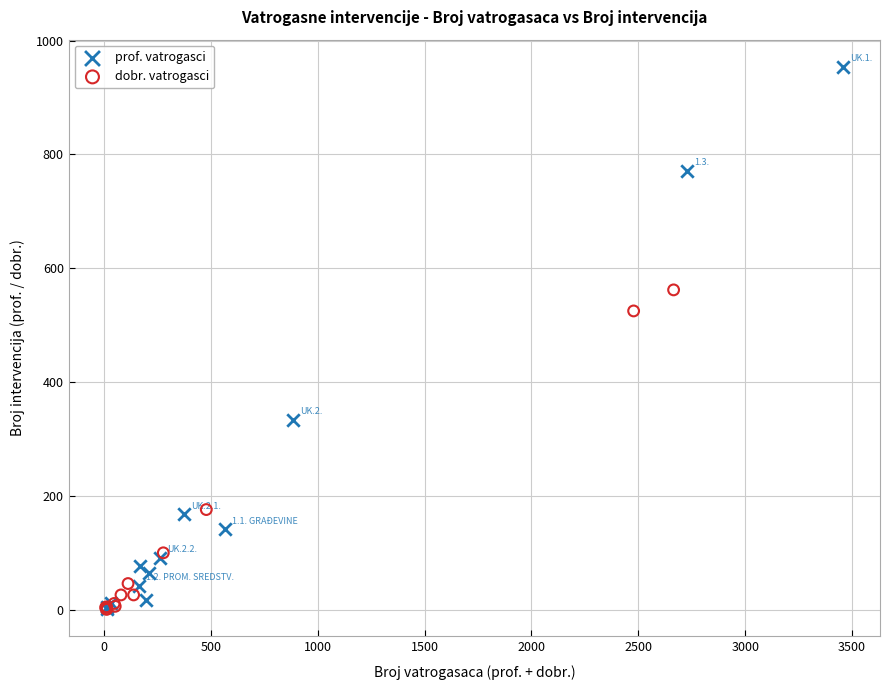

Which series has the widest spread of Y values?

prof. vatrogasci